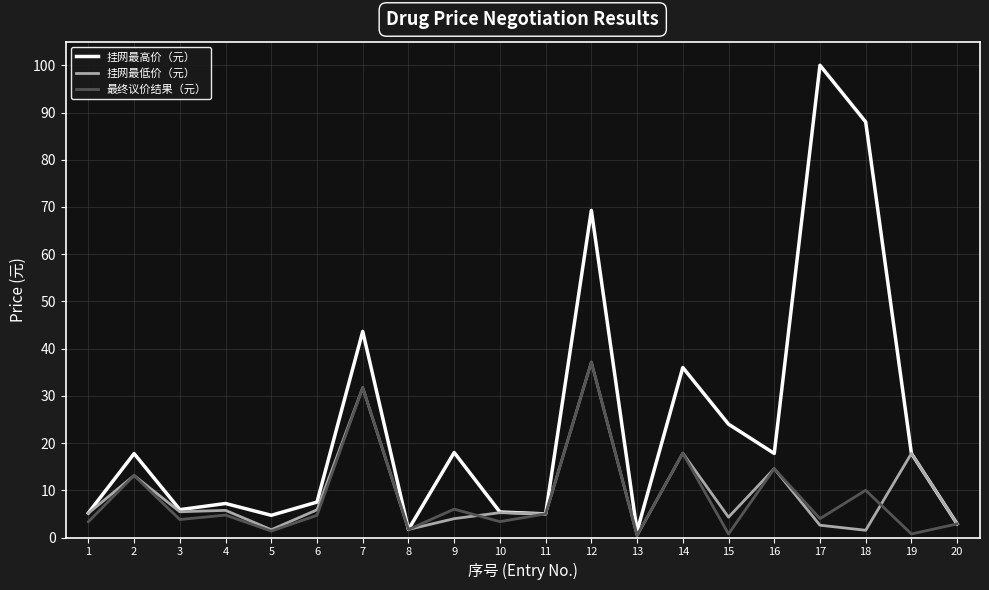

What is the approximate value of 最终议价结果（元） at 6?

4.7